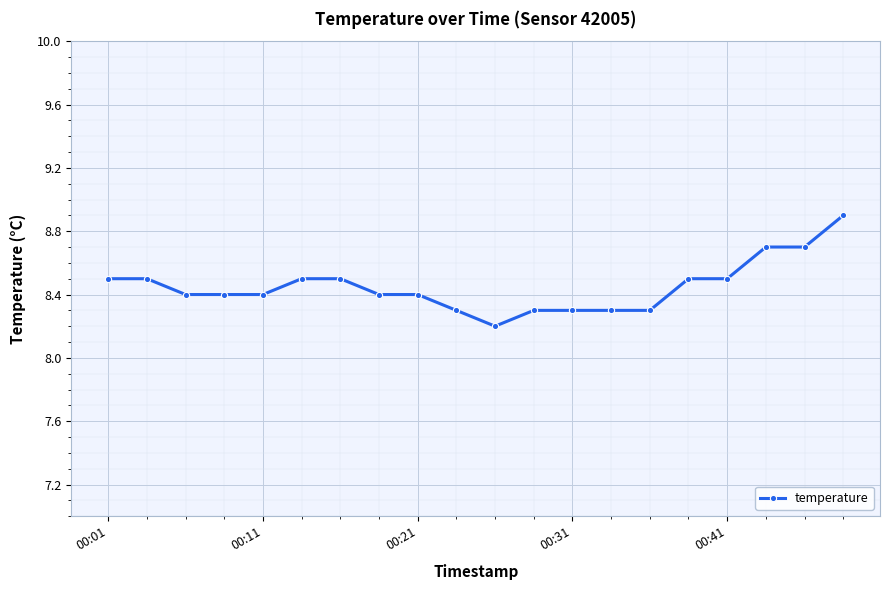

What is the maximum value shown in the chart?

8.9